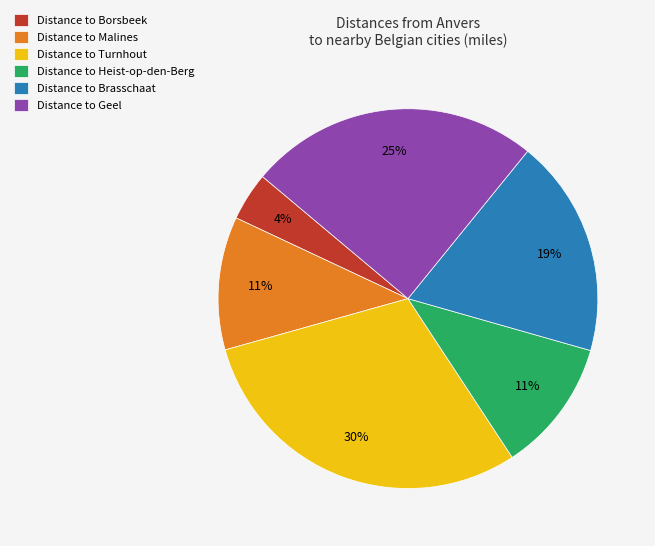

True or false: Distance to Borsbeek accounts for 17% of the total.

False